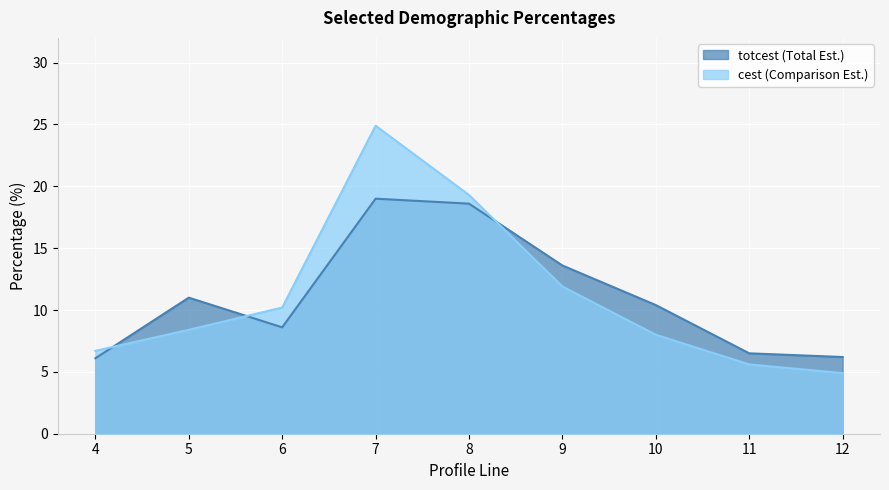

How many values in the totcest series exceed 10?

5